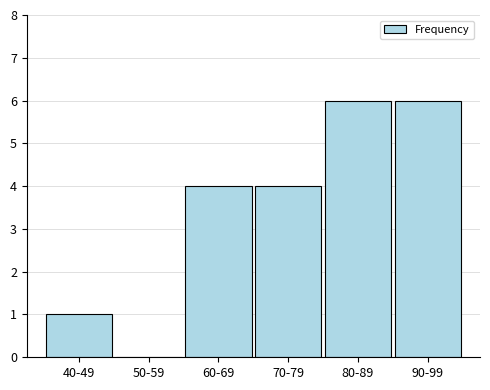

Reading left to right, what are all the values shown in this chart?

40-49=1	50-59=0	60-69=4	70-79=4	80-89=6	90-99=6